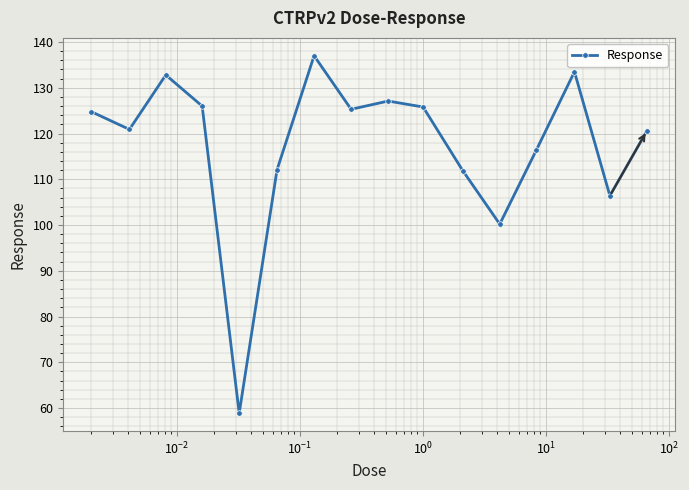

True or false: the data has more than 2 interior local peaks.

True